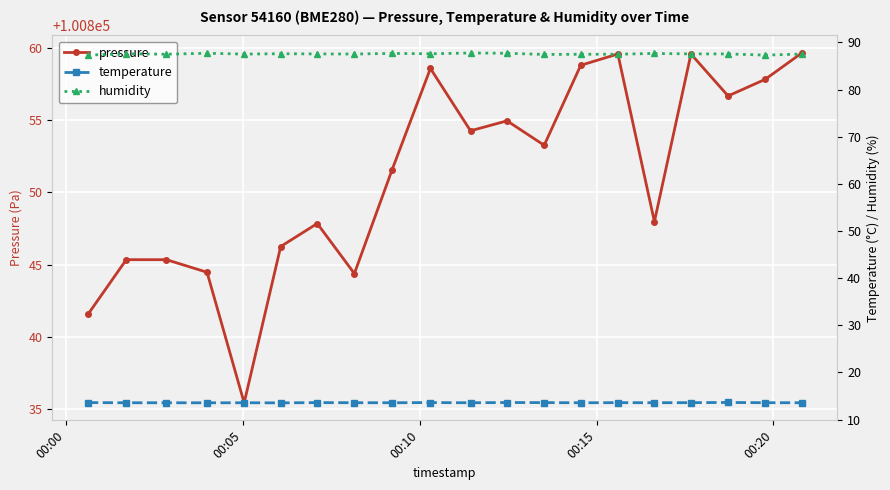

How many interior local valleys does the pressure series have?

6